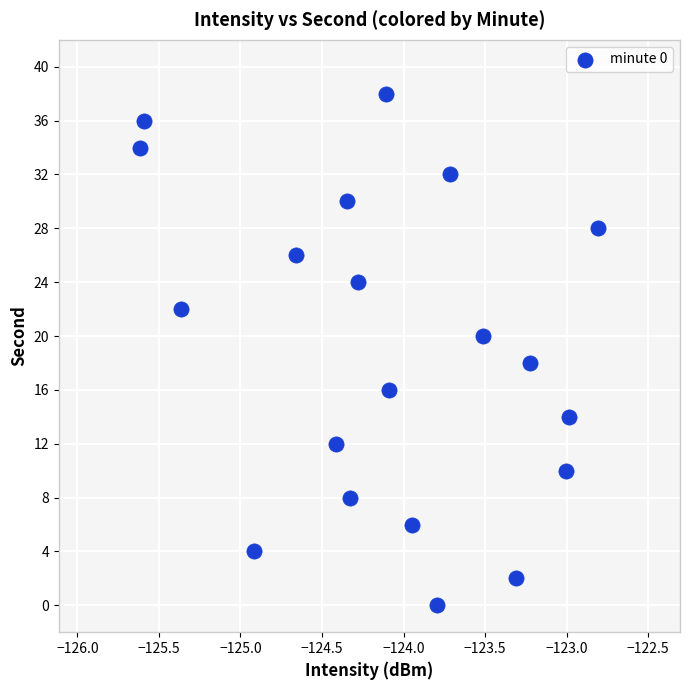

What is the range of Y values (max minus min)?

38